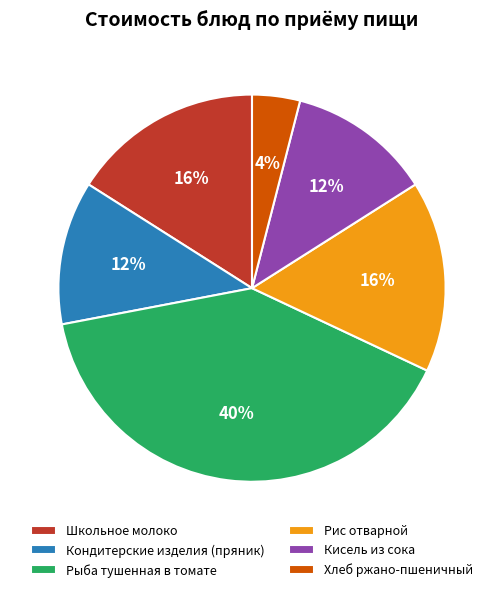

Is there any slice that represents more than half of the pie?

No